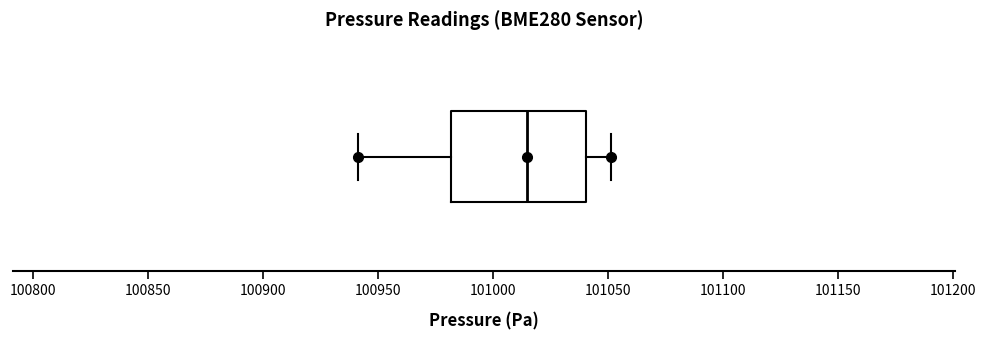

Read this box plot against the x-axis: the position of the median line, the range covered by the box, and the ends of both whiskers. The values are not printed on the chart, so give them approximately, as read against the axis.

median 101015, box 100980 to 101040, whiskers 100940 to 101050